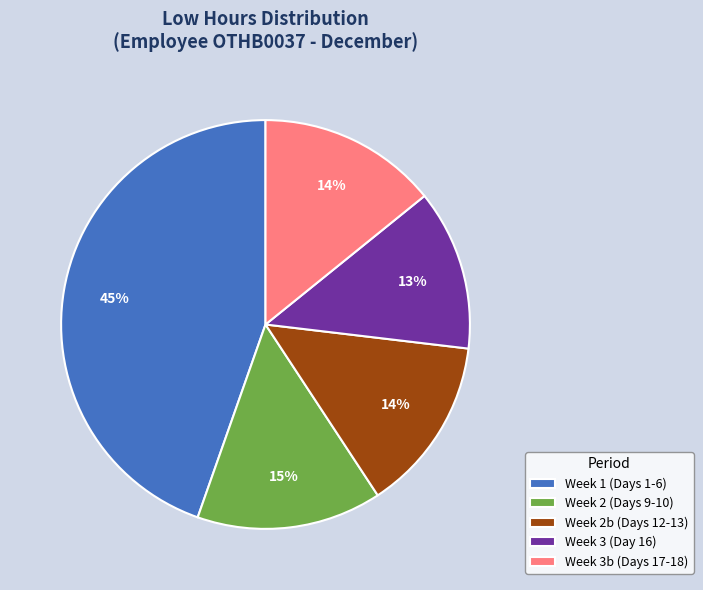

Is Week 2b (Days 12-13) the majority of the pie?

No